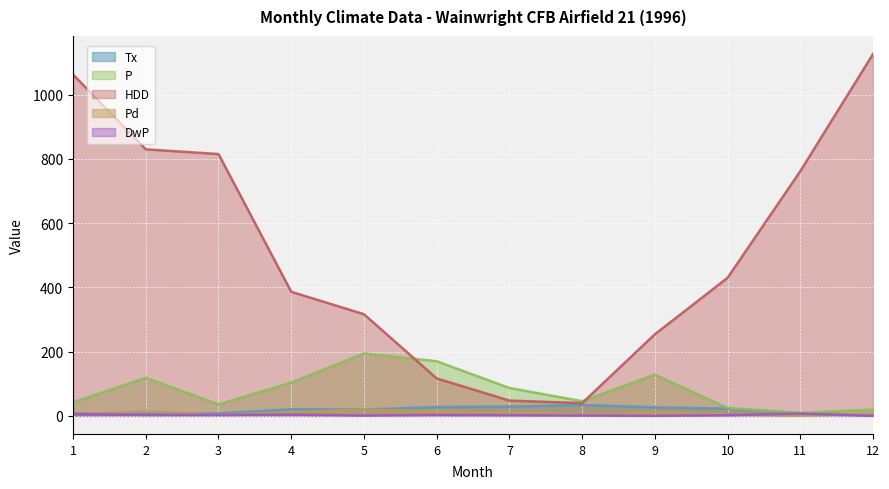

What is the maximum value for Tx?

34.0